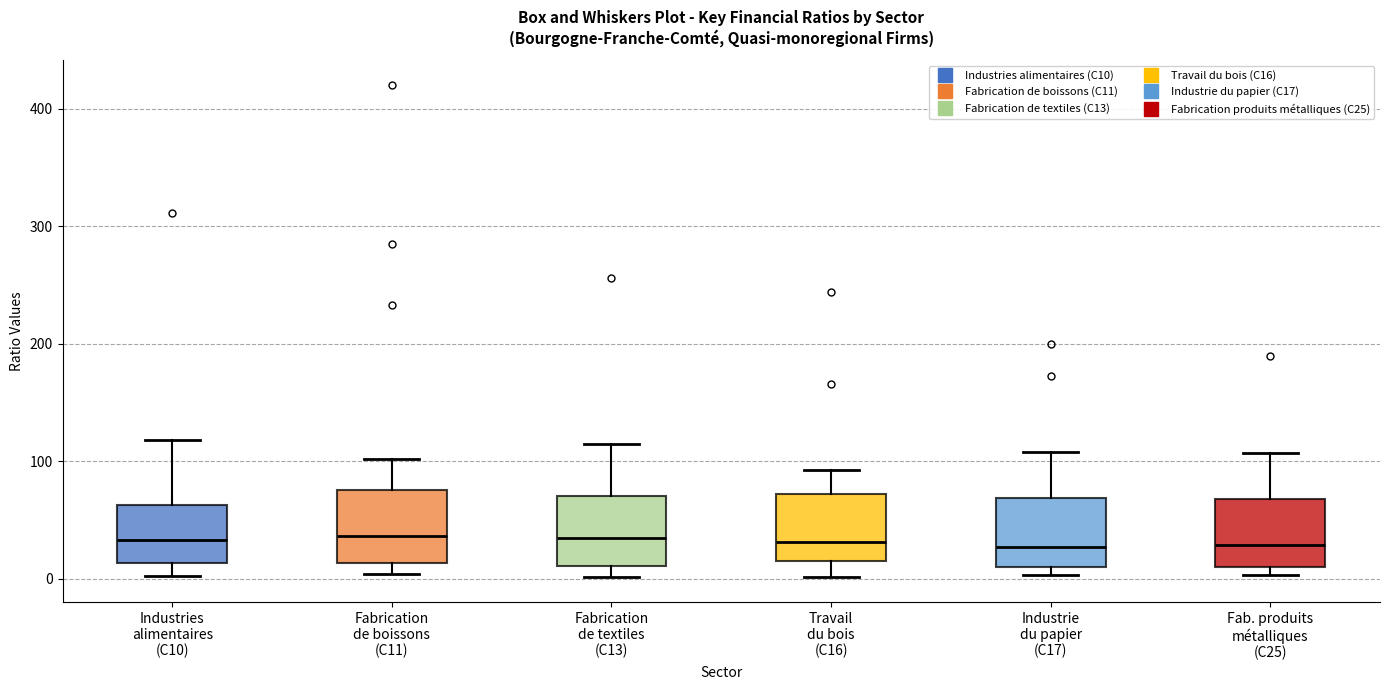

Reading left to right, transcribe this box plot: for each box, give where its median line is, the range the box spans, and where its two whiskers end, as read against the y-axis. The values are not printed on the chart, so give them approximately, as read against the axis.

Industries alimentaires (C10): median 30, box 10 to 60, whiskers 0 to 120
Fabrication de boissons (C11): median 40, box 10 to 80, whiskers 0 to 100
Fabrication de textiles (C13): median 30, box 10 to 70, whiskers 0 to 110
Travail du bois (C16): median 30, box 20 to 70, whiskers 0 to 90
Industrie du papier (C17): median 30, box 10 to 70, whiskers 0 to 110
Fab. produits métalliques (C25): median 30, box 10 to 70, whiskers 0 to 110